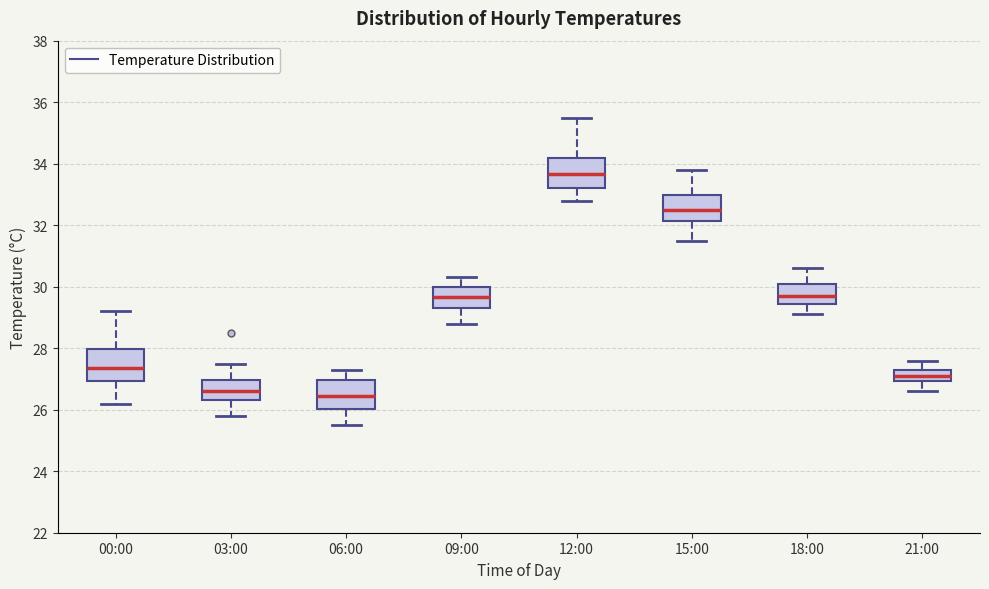

Reading left to right, transcribe this box plot: for each box, give where its median line is, the range the box spans, and where its two whiskers end, as read against the y-axis. The values are not printed on the chart, so give them approximately, as read against the axis.

00:00: median 27.4, box 27.0 to 28.0, whiskers 26.2 to 29.2
03:00: median 26.6, box 26.4 to 27.0, whiskers 25.8 to 27.6
06:00: median 26.4, box 26.0 to 27.0, whiskers 25.6 to 27.4
09:00: median 29.6, box 29.4 to 30.0, whiskers 28.8 to 30.4
12:00: median 33.6, box 33.2 to 34.2, whiskers 32.8 to 35.6
15:00: median 32.6, box 32.2 to 33.0, whiskers 31.6 to 33.8
18:00: median 29.8, box 29.4 to 30.2, whiskers 29.2 to 30.6
21:00: median 27.2, box 27.0 to 27.4, whiskers 26.6 to 27.6